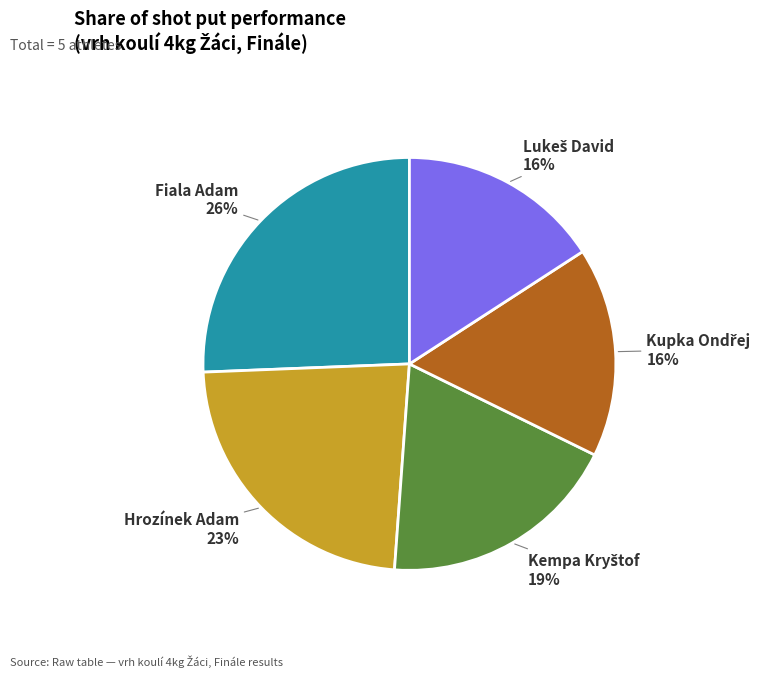

To the nearest percent, what is the difference between the largest and smallest slice percentages?

10%